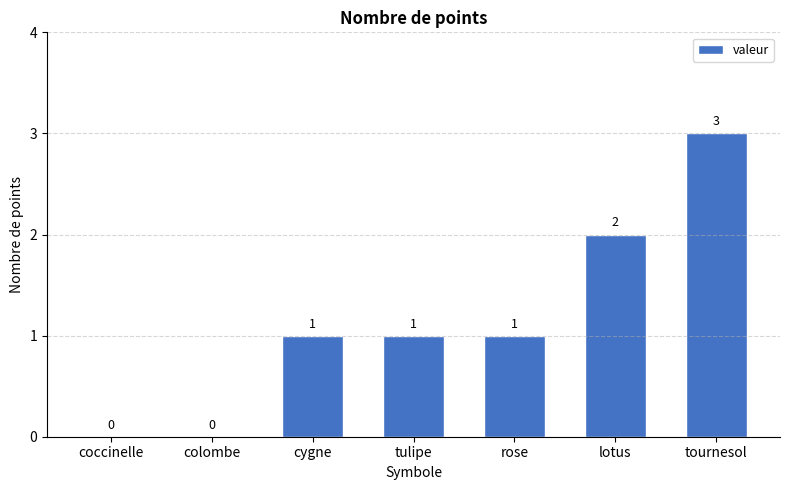

Is it true that the value at tulipe is 0?

False